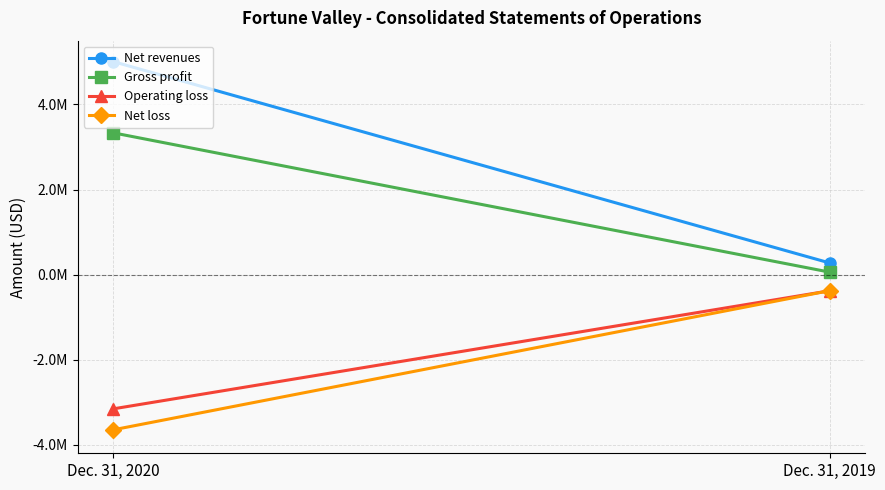

Read the Net loss value at Dec. 31, 2020.

-3647353